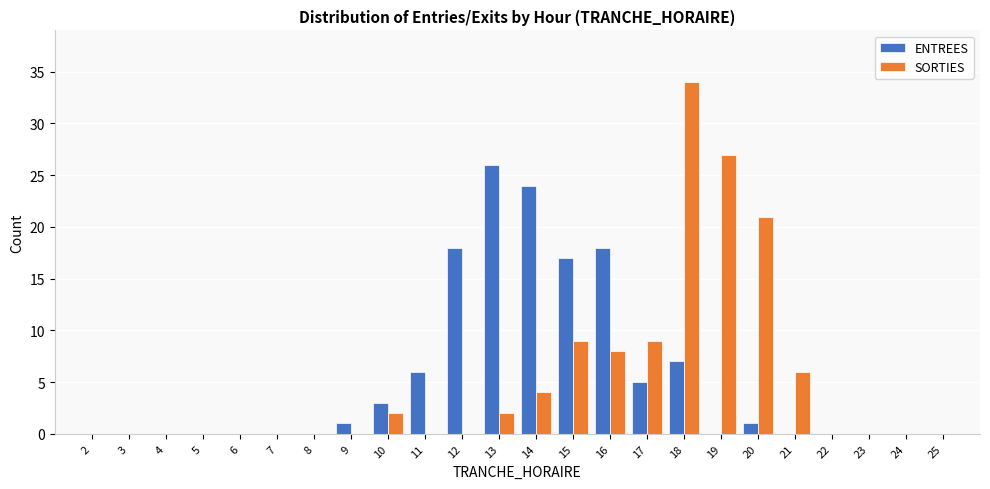

Which series changed the most between 7 and 15?

ENTREES